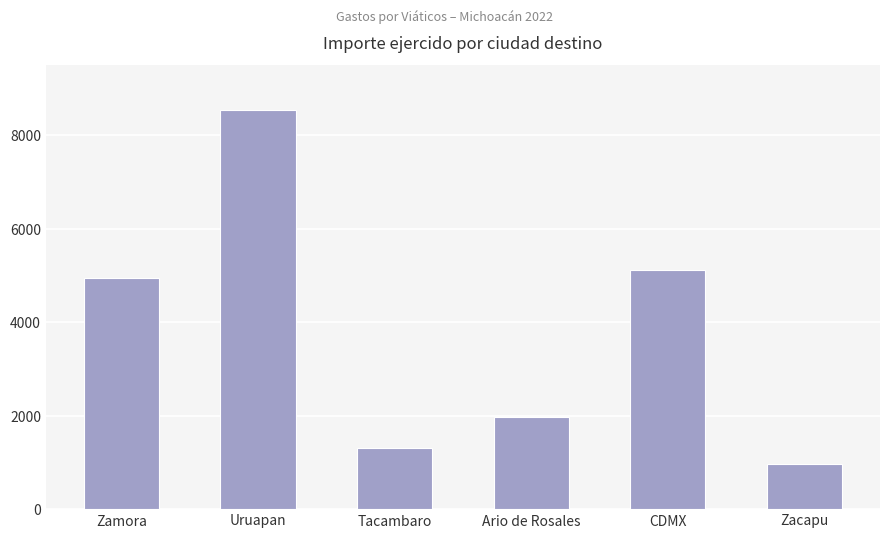

Reading left to right, extract all data points from this chart.

4946.0	8536.4	1316.0	1974.0	5114.4	958.0